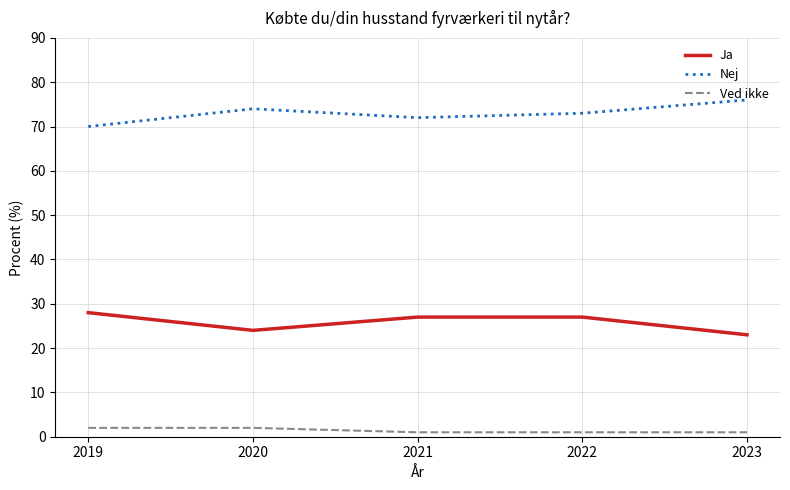

True or false: Ved ikke has a value of 2 at 2019.

True